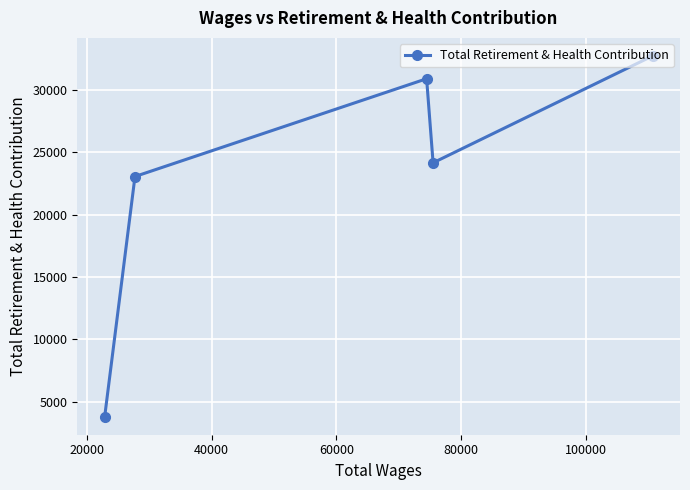

True or false: the data has more than 1 interior local peaks.

False